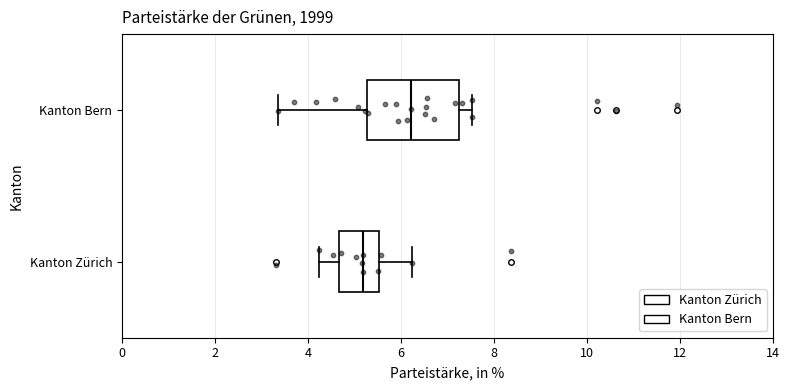

Comparing the boxes themselves (not the whiskers), which one is the widest?

Kanton Bern